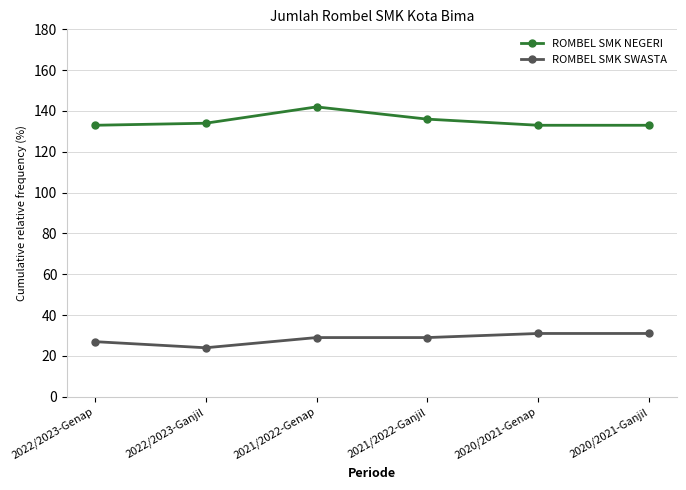

The ROMBEL SMK SWASTA series shows 53 at 2020/2021-Genap. True or false?

False